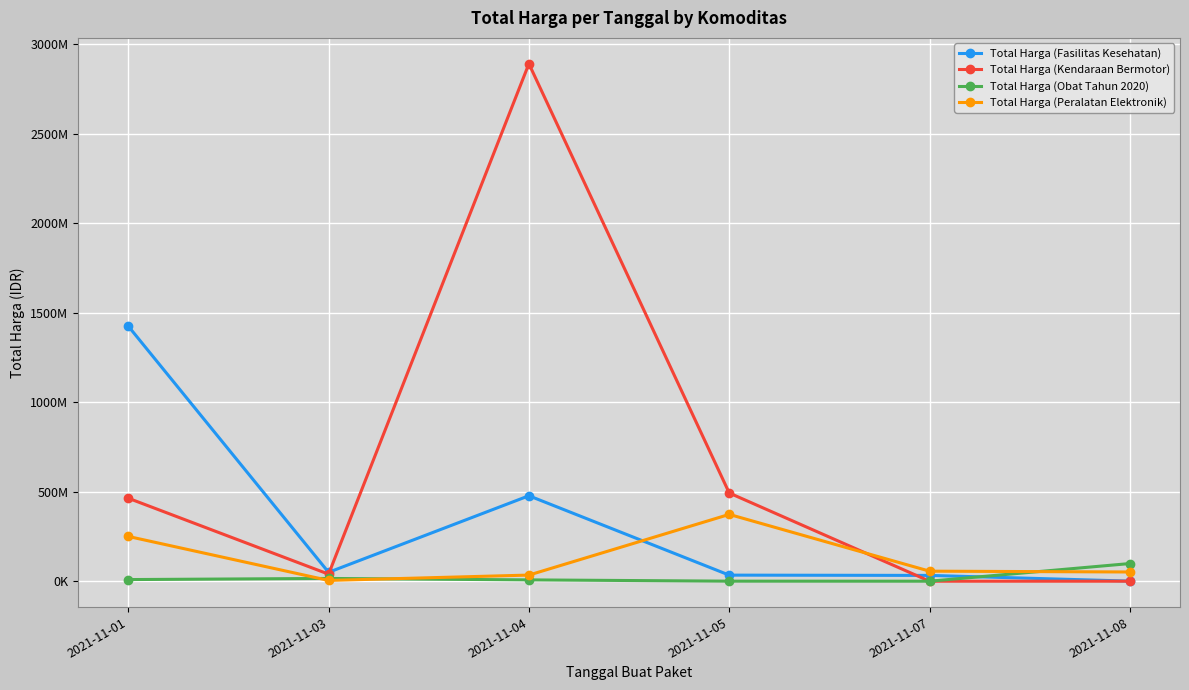

How many interior local valleys does the Total Harga (Peralatan Elektronik) series have?

1